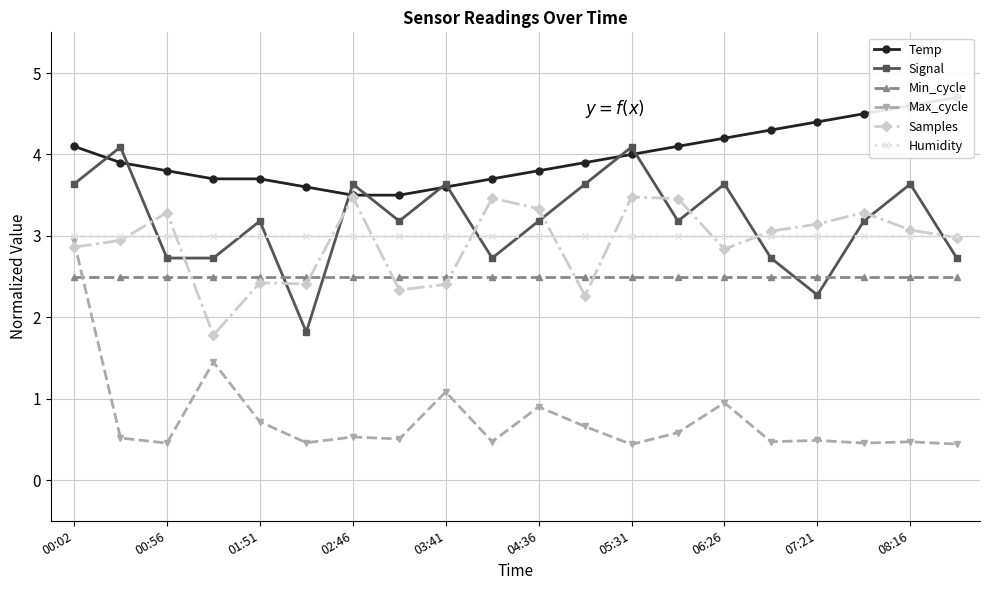

Where is the first local maximum for Samples?

00:56